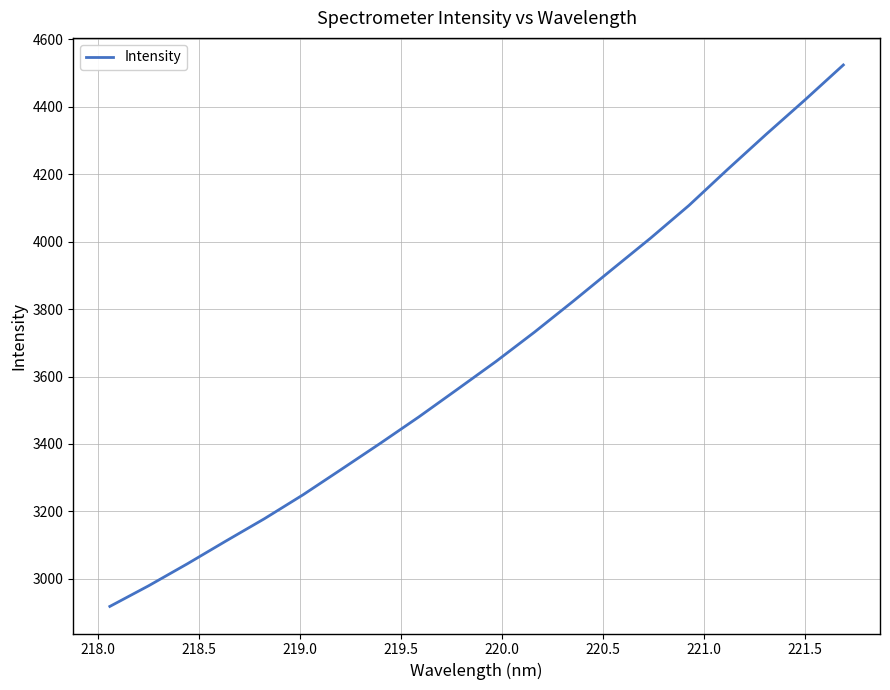

What is the smallest value displayed?

2917.8